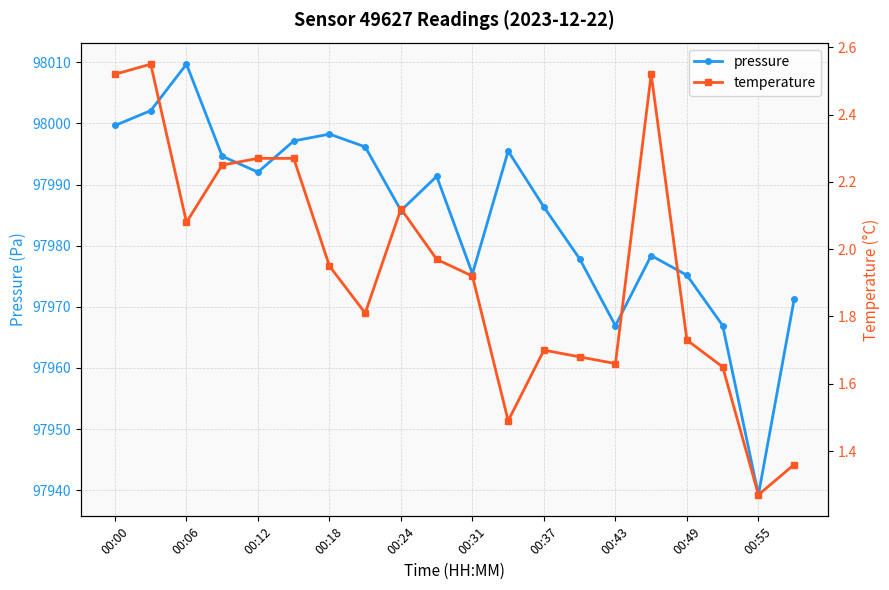

What is the maximum value for pressure?

98009.7